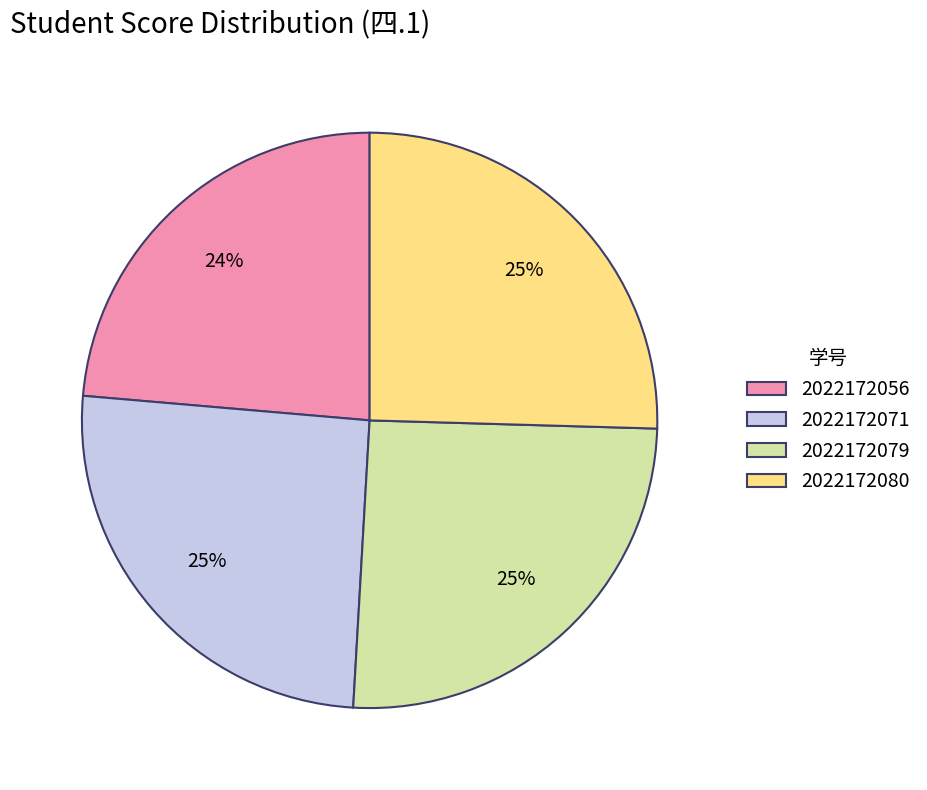

Is there a majority slice in this chart?

No